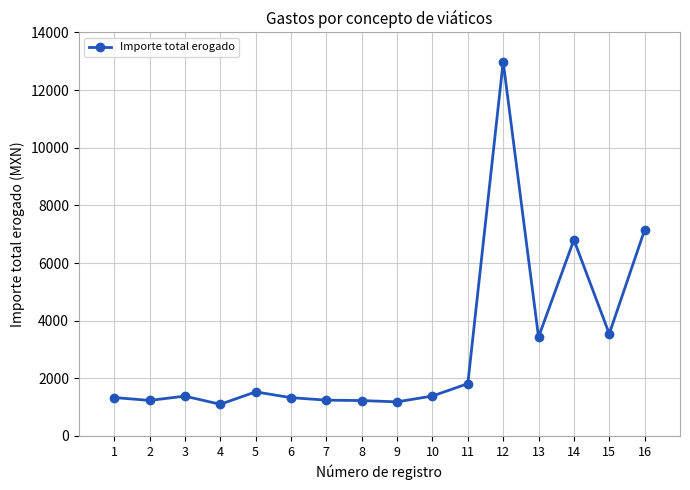

The value at 13 is 3429.8. True or false?

True